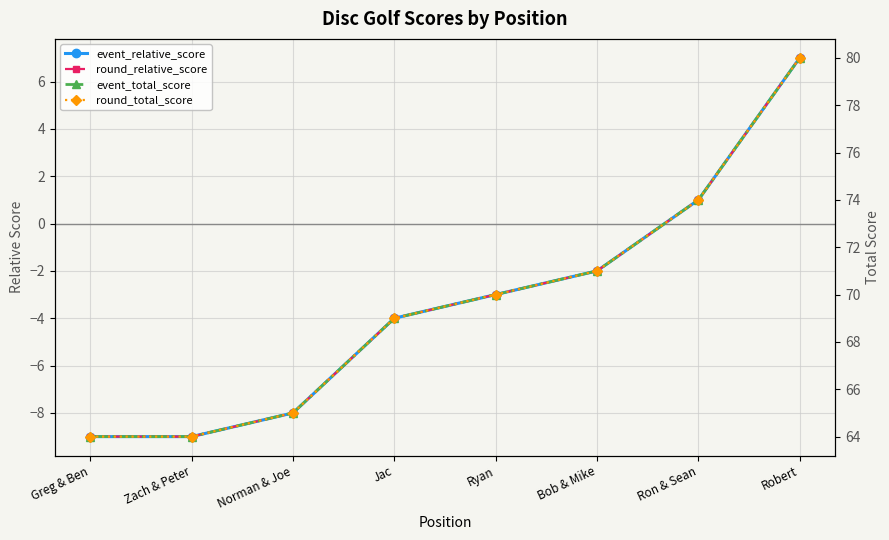

Which series changed the most between Ryan and Bob & Mike?

event_relative_score